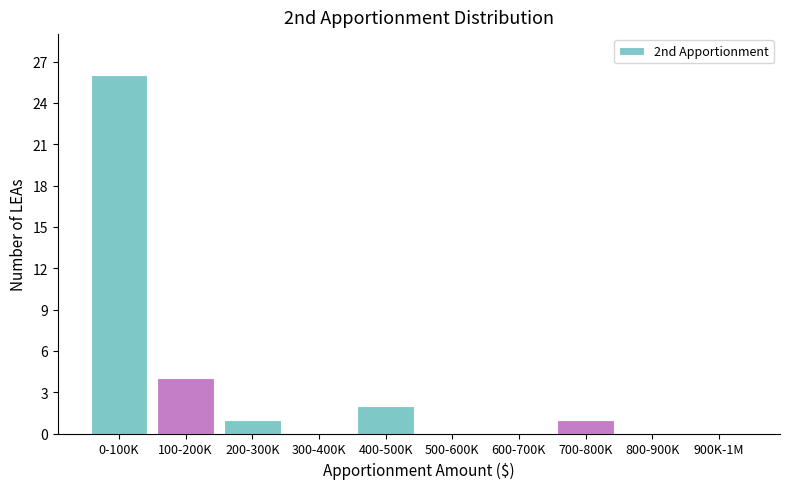

Reading right to left, transcribe all the data shown in this chart.

900K-1M=0	800-900K=0	700-800K=1	600-700K=0	500-600K=0	400-500K=2	300-400K=0	200-300K=1	100-200K=4	0-100K=26